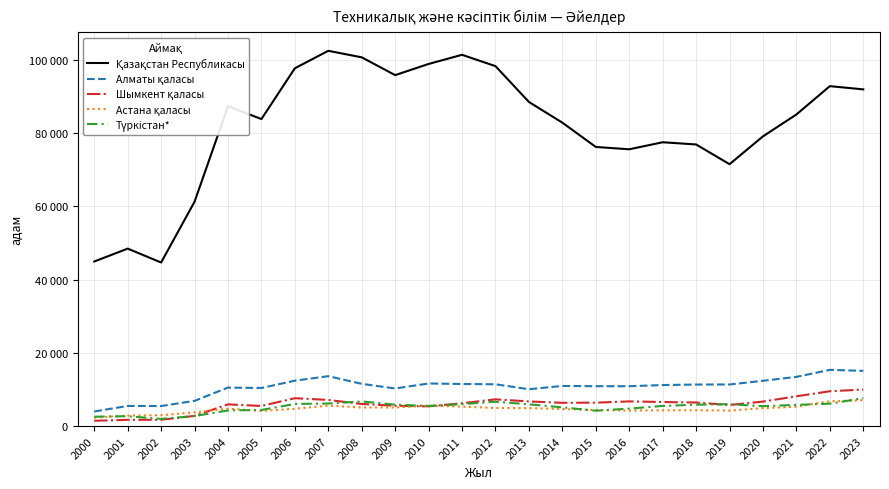

What are all the series names shown in the legend?

Қазақстан Республикасы, Алматы қаласы, Шымкент қаласы, Астана қаласы, Түркістан*